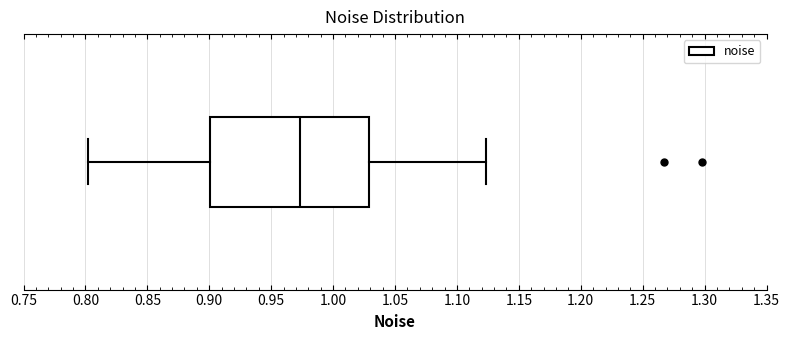

Where is the right edge of the box on the x-axis? The values are not printed on the chart, so give them approximately, as read against the axis.

1.030